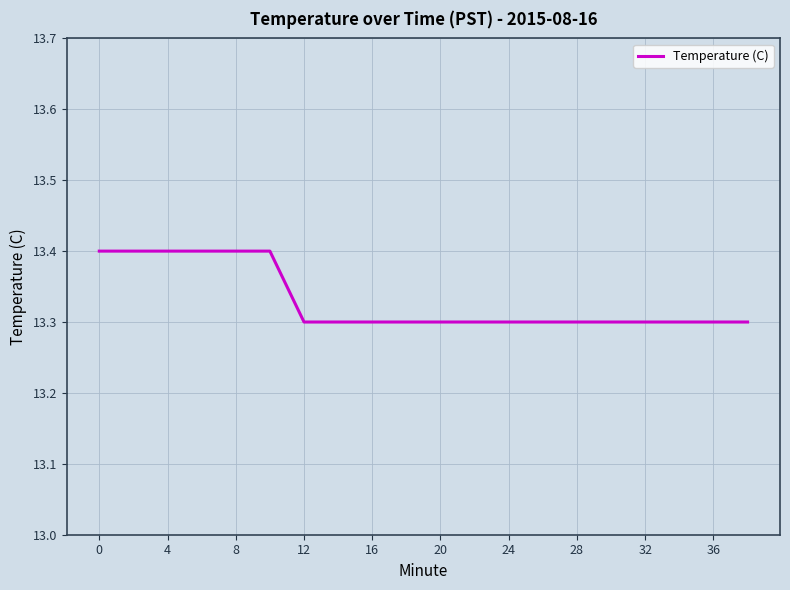

What is the sum of all values?

266.6